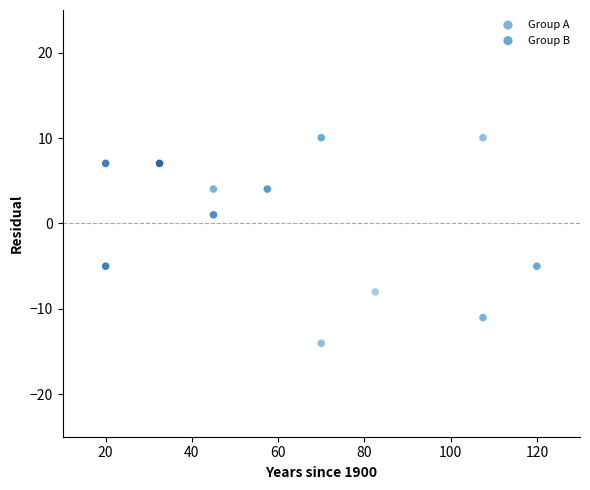

Which series has the widest spread of Y values?

Group B